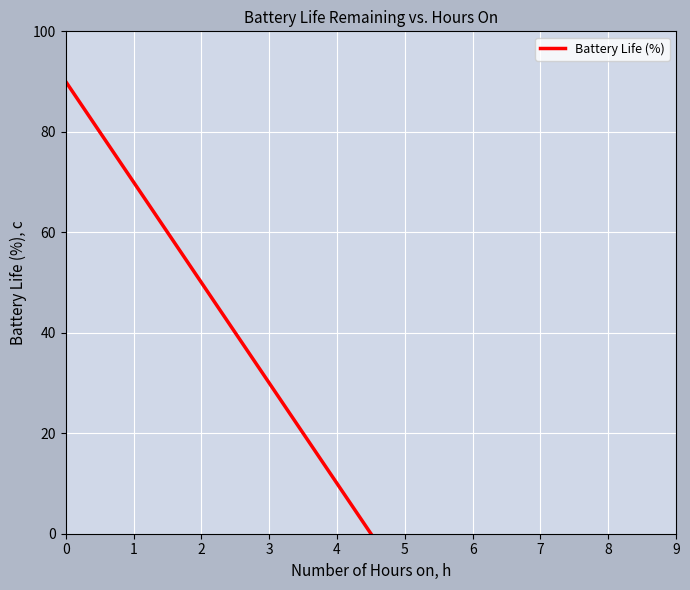

What is the average value?

39